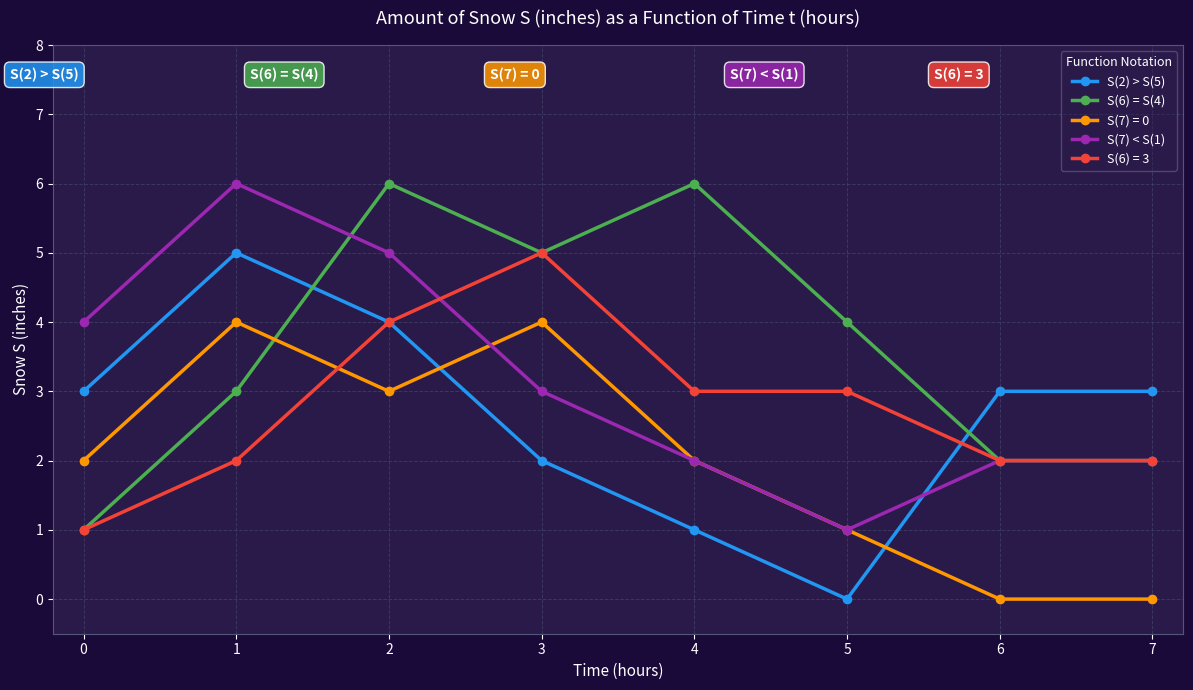

What is the total value across all series at 7?

9